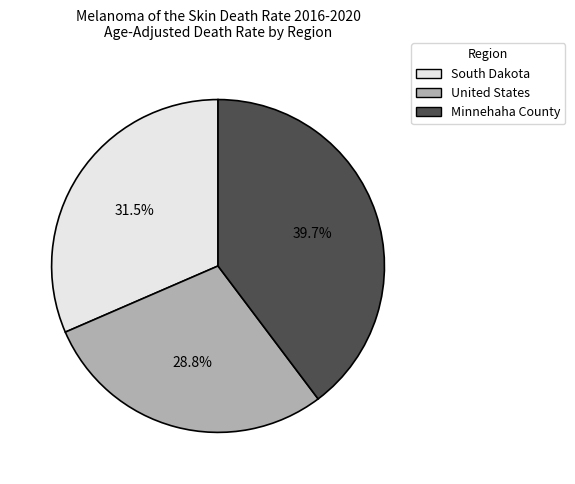

What percentage is the United States slice, to the nearest percent?

29%